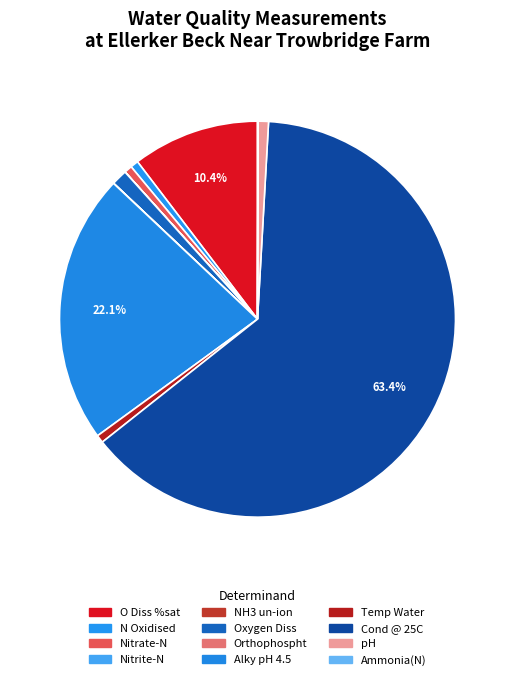

The Oxygen Diss slice represents 1% of the pie. True or false?

True